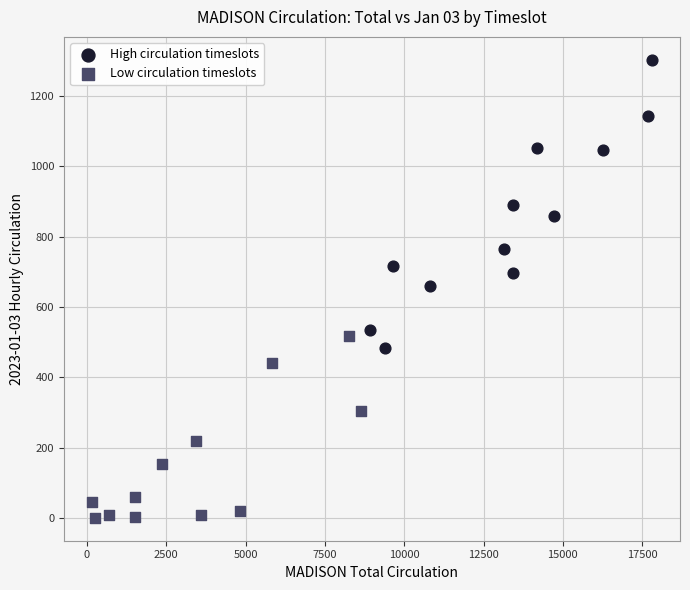

Which series contains the highest Y value?

High circulation timeslots